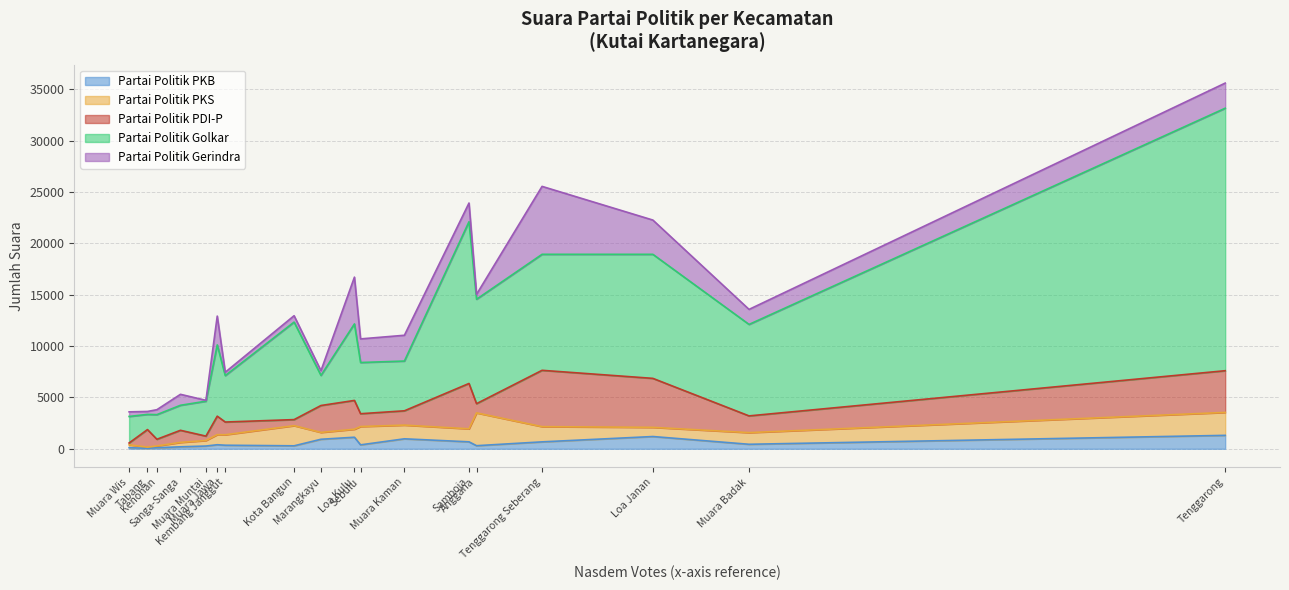

What is the highest value of the Partai Politik PKB series?

1307